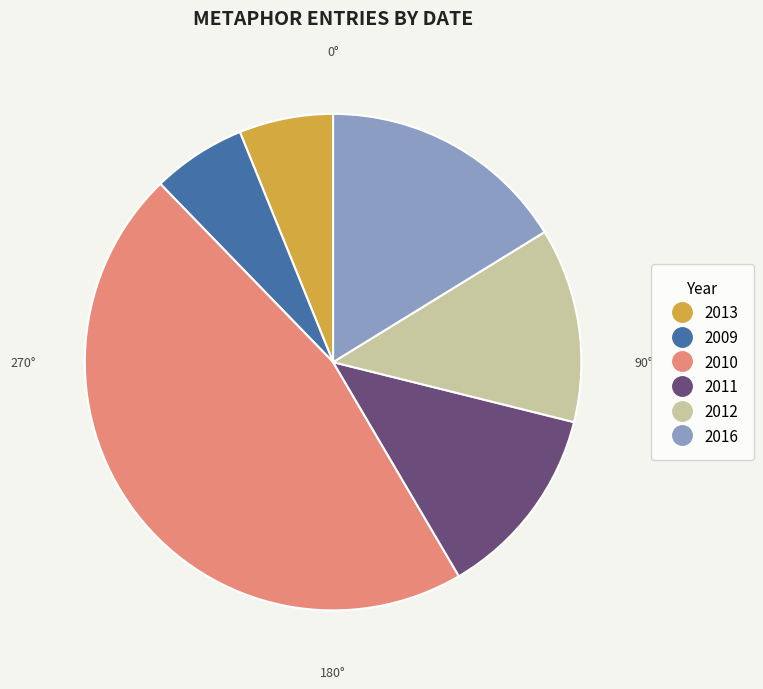

Count the number of slices in the pie.

6